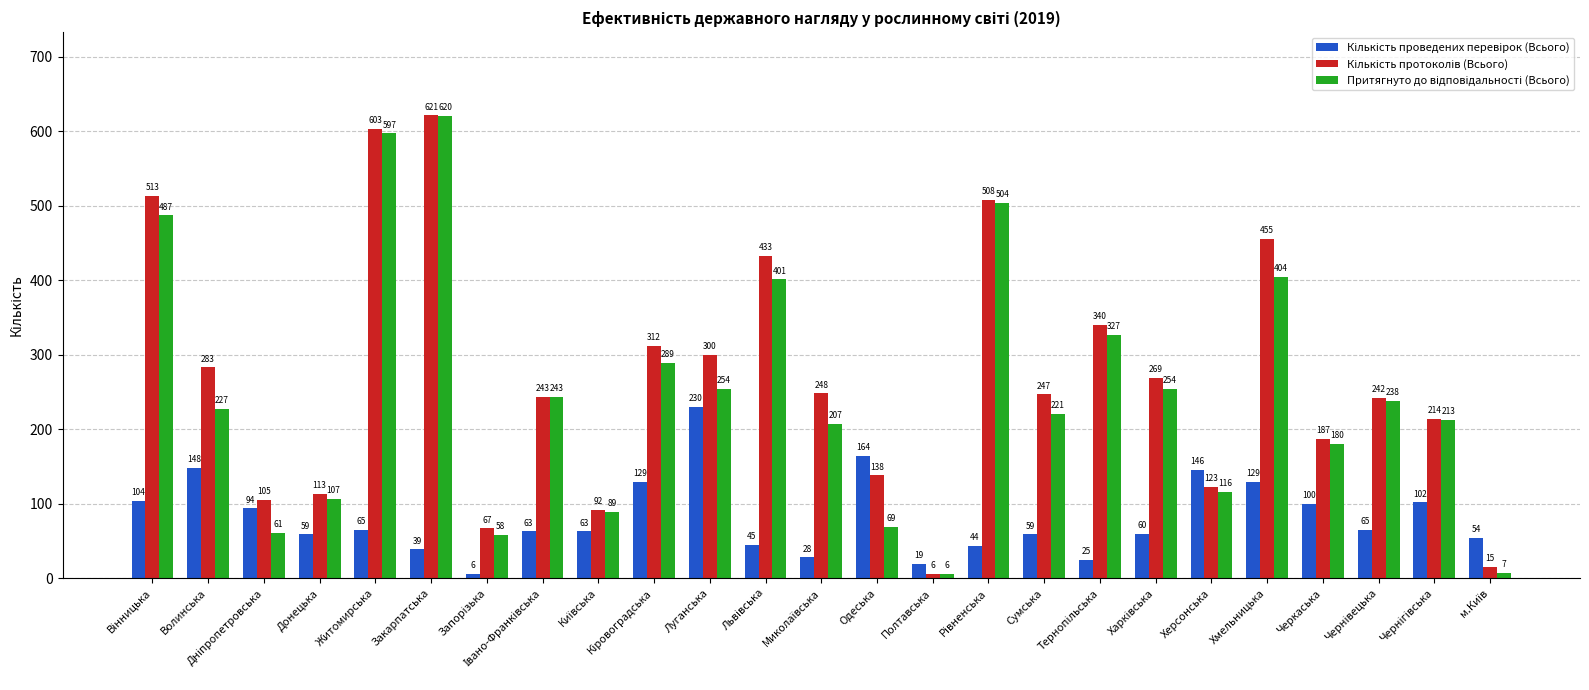

Which label corresponds to the largest value in the chart?

Закарпатська